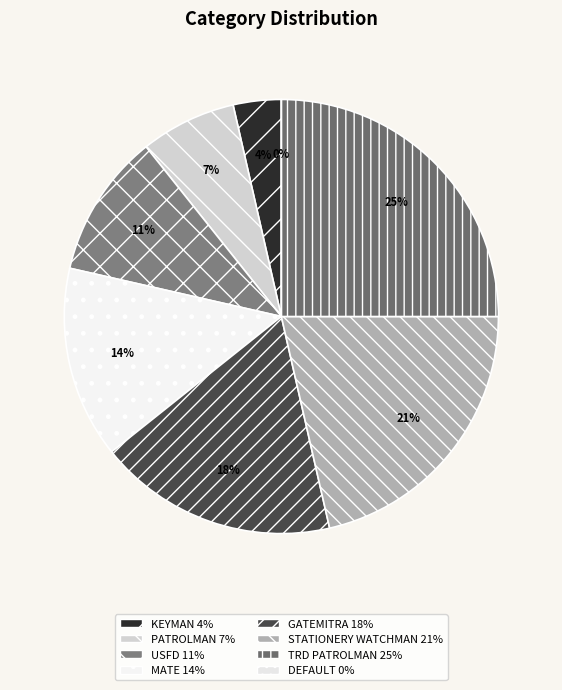

The USFD slice represents 11% of the pie. True or false?

True